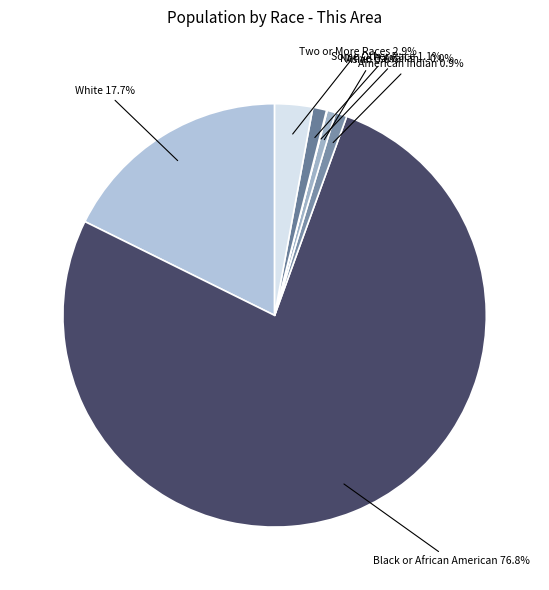

Count the number of slices in the pie.

7